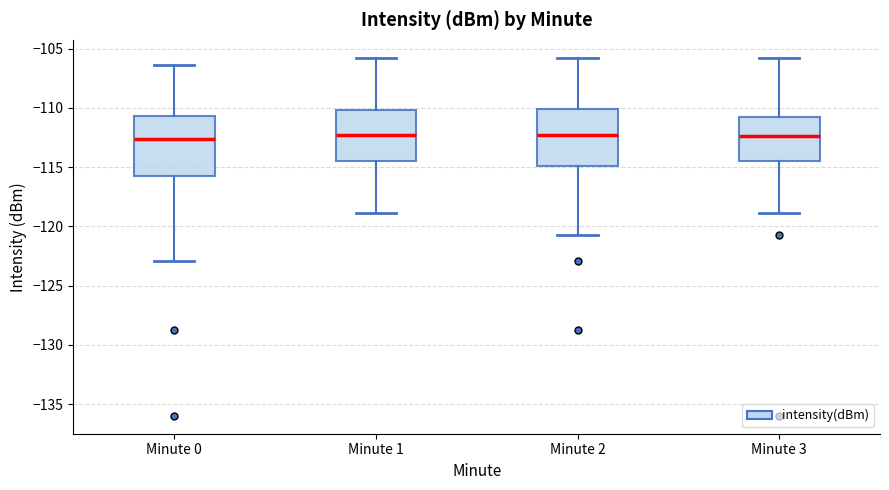

Reading left to right, read every box against the y-axis: the position of its median line, the range the box covers, and the ends of its whiskers. The values are not printed on the chart, so give them approximately, as read against the axis.

Minute 0: median -112.5, box -115.5 to -110.5, whiskers -123.0 to -106.5
Minute 1: median -112.5, box -114.5 to -110.0, whiskers -119.0 to -106.0
Minute 2: median -112.5, box -115.0 to -110.0, whiskers -121.0 to -106.0
Minute 3: median -112.5, box -114.5 to -111.0, whiskers -119.0 to -106.0